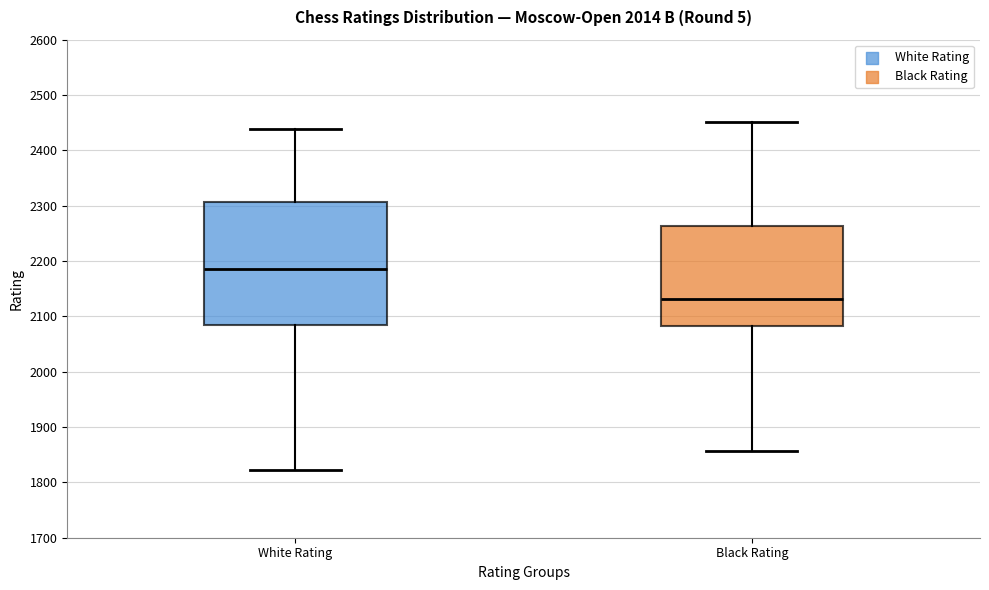

Reading left to right, transcribe this box plot: for each box, give where its median line is, the range the box spans, and where its two whiskers end, as read against the y-axis. The values are not printed on the chart, so give them approximately, as read against the axis.

White Rating: median 2190, box 2080 to 2310, whiskers 1820 to 2440
Black Rating: median 2130, box 2080 to 2260, whiskers 1860 to 2450